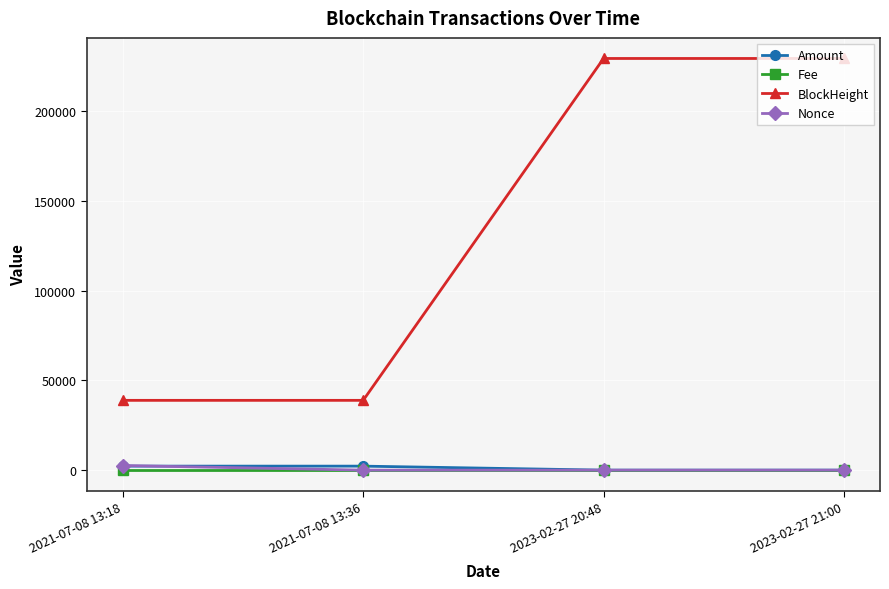

Which series has the largest range (max minus min)?

BlockHeight